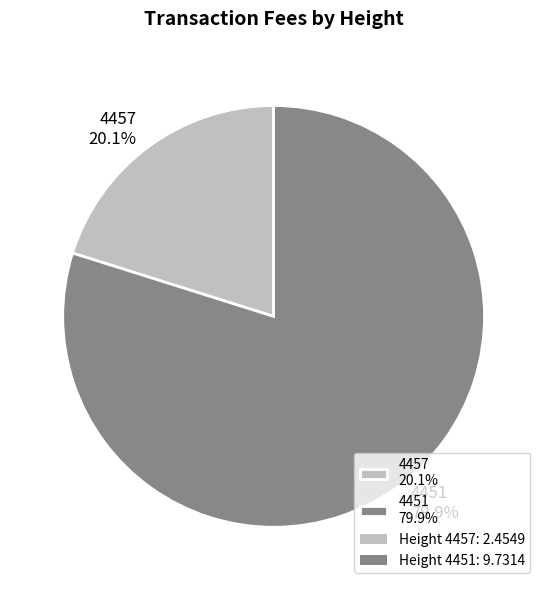

Rank the categories by value from highest to lowest.

4451, 4457